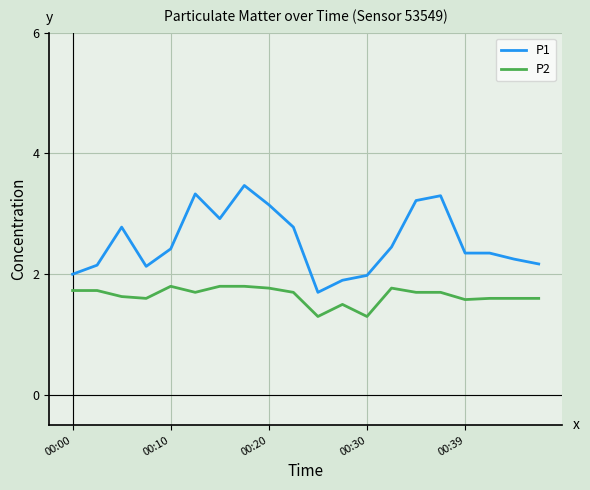

What is the lowest value of the P2 series?

1.3